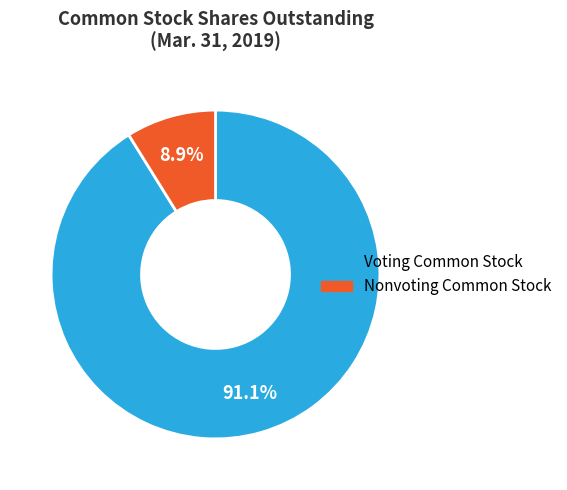

Is there any slice that represents more than half of the pie?

Yes